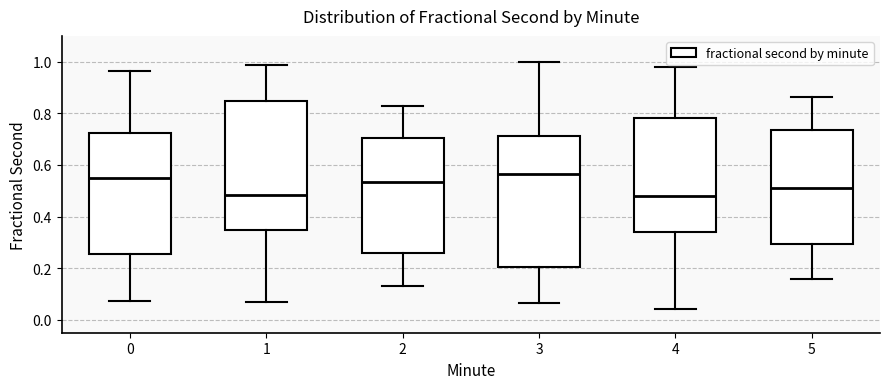

Reading left to right, read every box against the y-axis: the position of its median line, the range the box covers, and the ends of its whiskers. The values are not printed on the chart, so give them approximately, as read against the axis.

0: median 0.54, box 0.26 to 0.72, whiskers 0.08 to 0.96
1: median 0.48, box 0.34 to 0.84, whiskers 0.06 to 0.98
2: median 0.54, box 0.26 to 0.70, whiskers 0.14 to 0.82
3: median 0.56, box 0.20 to 0.72, whiskers 0.06 to 1.00
4: median 0.48, box 0.34 to 0.78, whiskers 0.04 to 0.98
5: median 0.52, box 0.30 to 0.74, whiskers 0.16 to 0.86